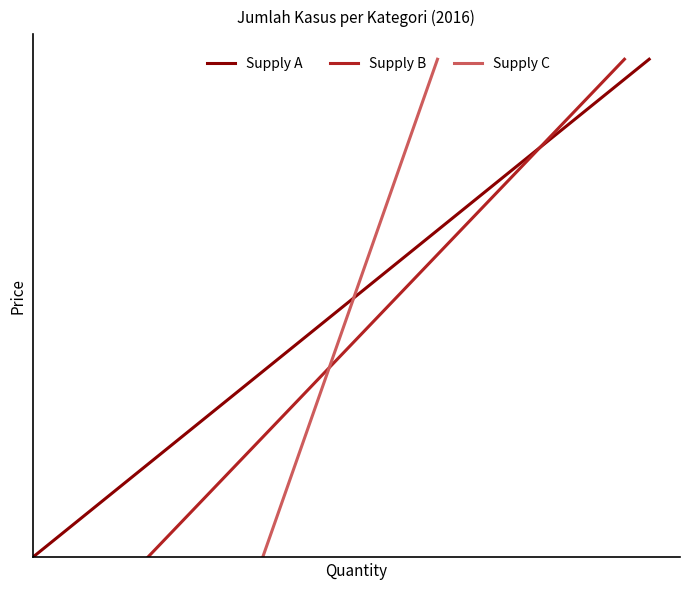

Does the chart have visible grid lines?

No